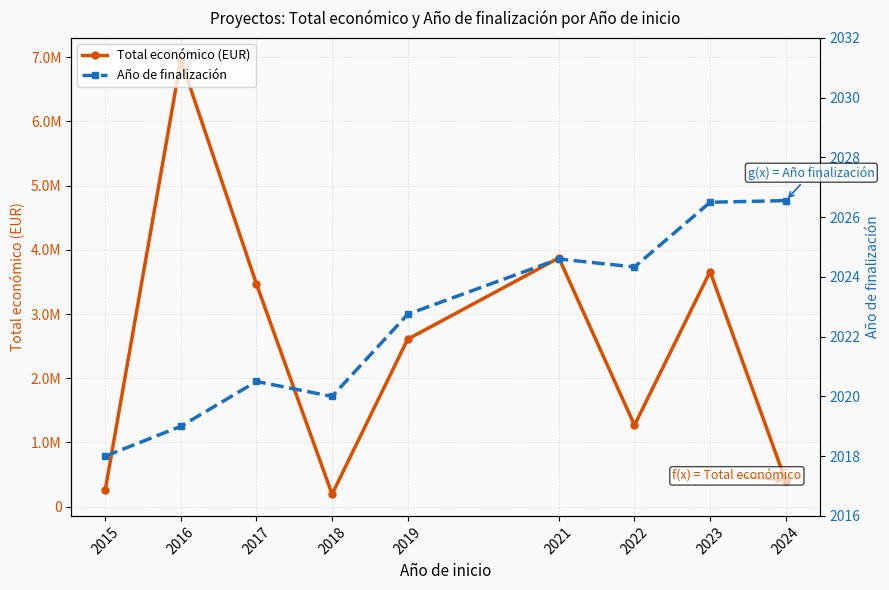

Reading right to left, extract all data points from this chart.

Total económico (EUR): 2024=401535.3	2023=3661189.0	2022=1269035.7	2021=3873681.2	2019=2608082.5	2018=194478.0	2017=3467205.5	2016=6960293.0	2015=263534.0
Año de finalización: 2024=2026.6	2023=2026.5	2022=2024.3	2021=2024.6	2019=2022.8	2018=2020.0	2017=2020.5	2016=2019.0	2015=2018.0